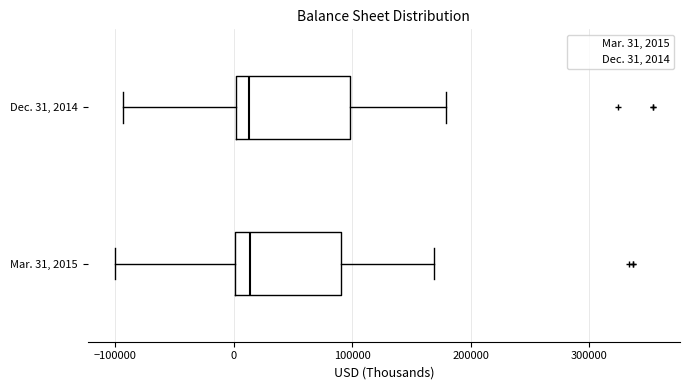

Where does the median line of the box for Dec. 31, 2014 sit on the x-axis? The values are not printed on the chart, so give them approximately, as read against the axis.

10000